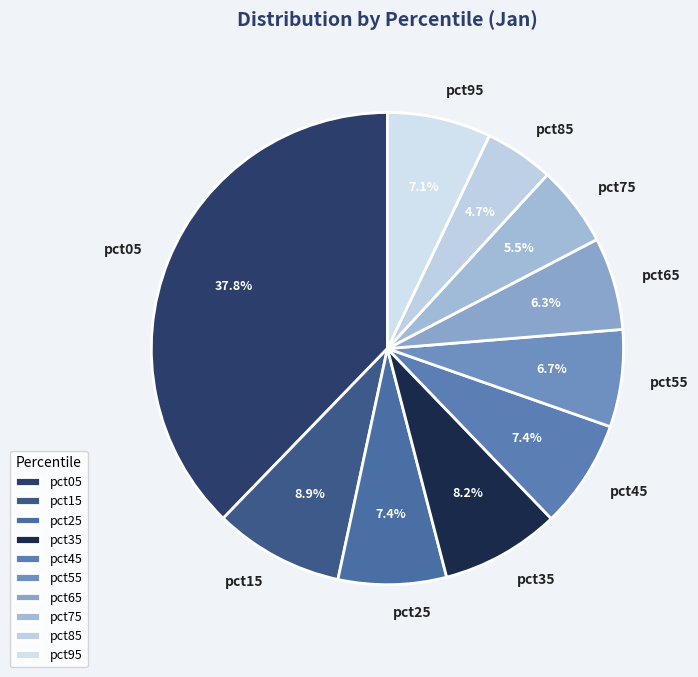

To the nearest percent, what is the combined percentage of pct05 and pct95?

45%